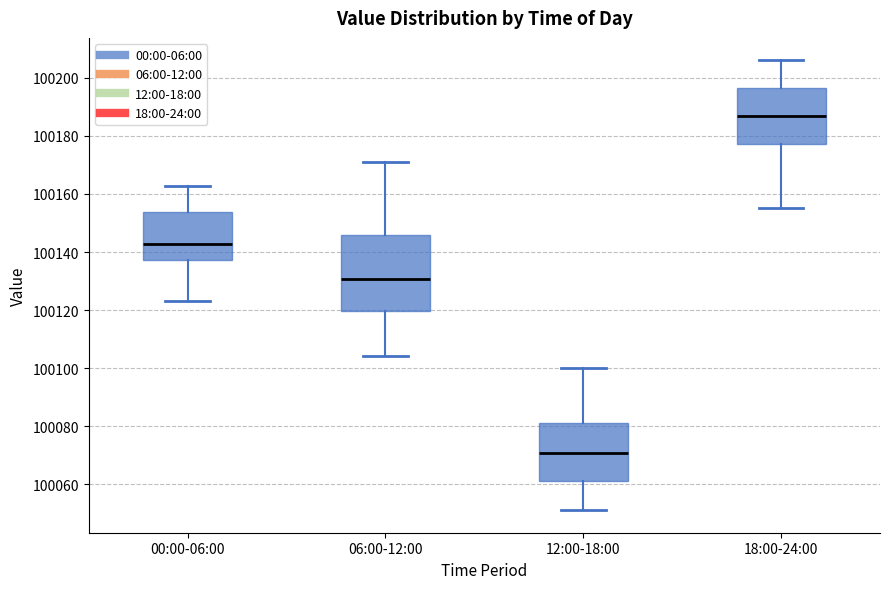

Where does the upper whisker of the box for 06:00-12:00 end on the y-axis? The values are not printed on the chart, so give them approximately, as read against the axis.

100170